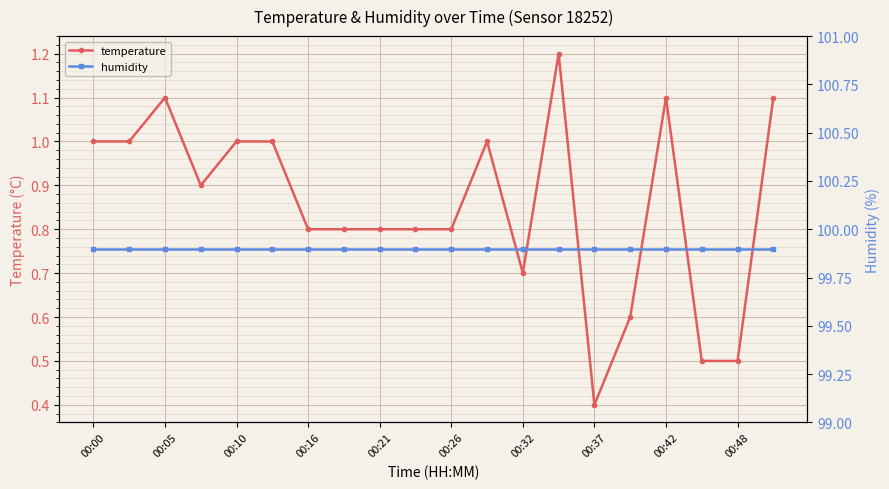

True or false: temperature has more than 0 points higher than both neighbors.

True